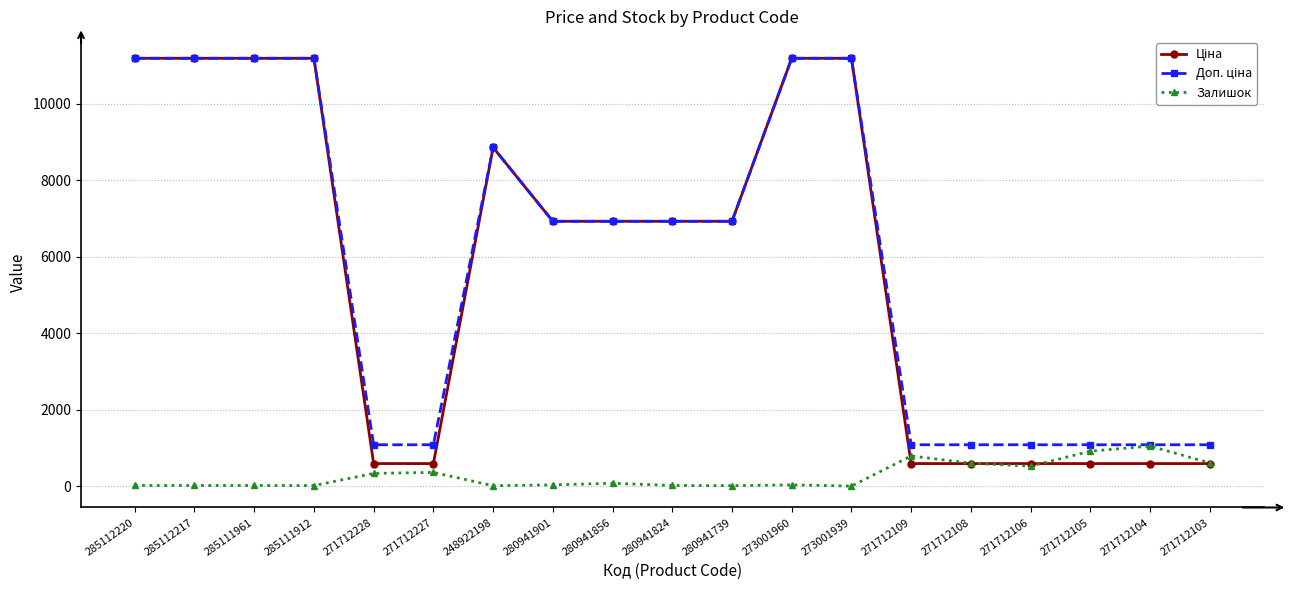

True or false: Залишок has more than 2 interior local peaks.

True